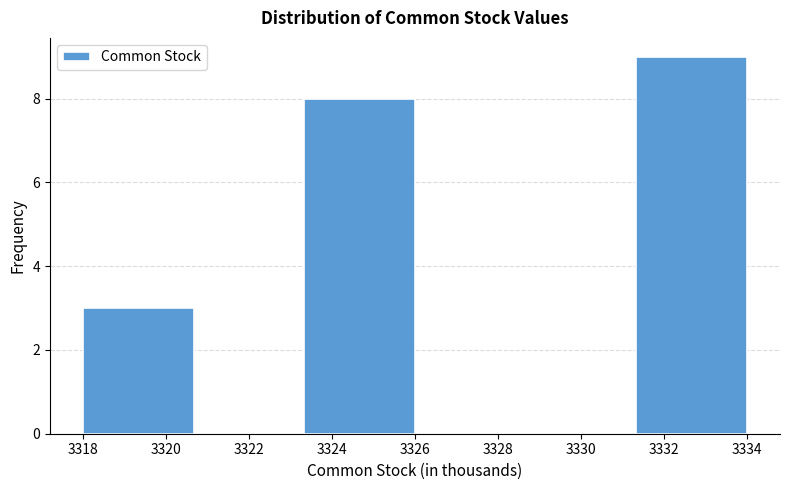

Reading left to right, transcribe this chart: for each bar, give the range it covers on the x-axis and its height. Neither the bar edges nor the heights are printed on the chart, so give them approximately, as read against the axes.

3318.0 to 3320.6: 3
3320.6 to 3323.4: 0
3323.4 to 3326.0: 8
3326.0 to 3328.6: 0
3328.6 to 3331.4: 0
3331.4 to 3334.0: 9